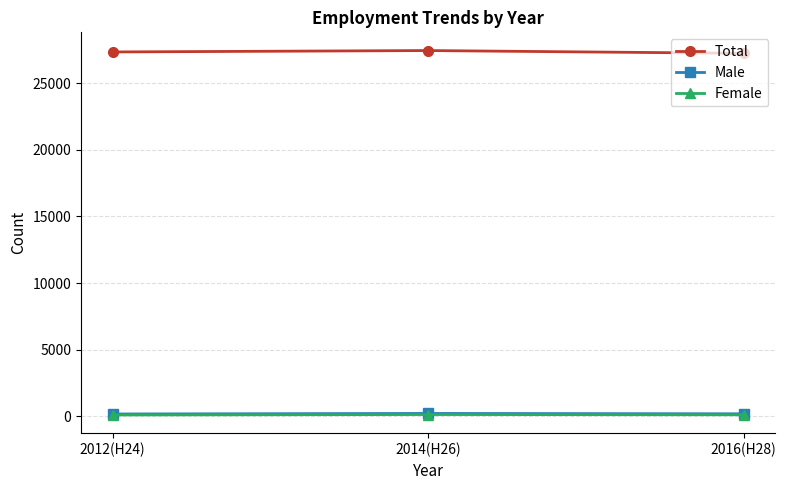

Count the Male values in the range 157 to 198.

3